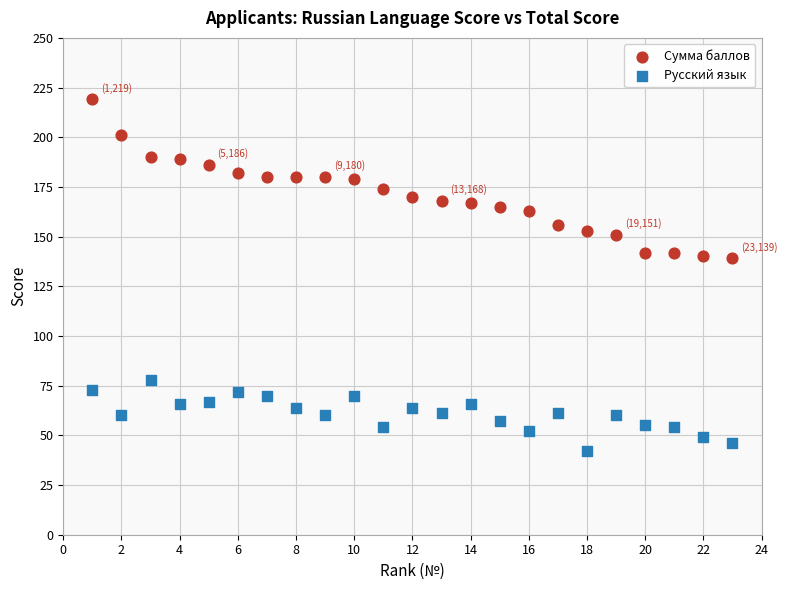

Across all data points, what is the range of X values (max minus min)?

22